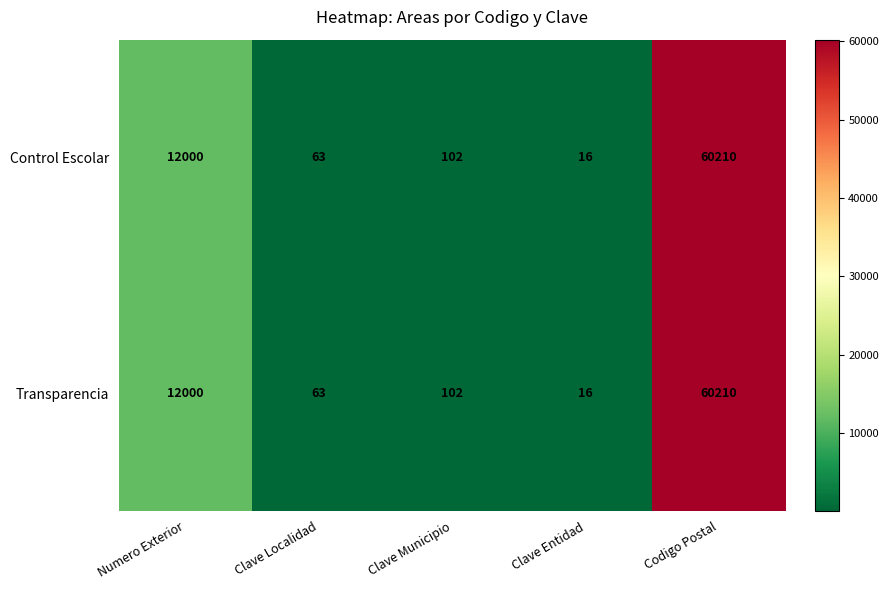

Count the number of categories in the chart.

5